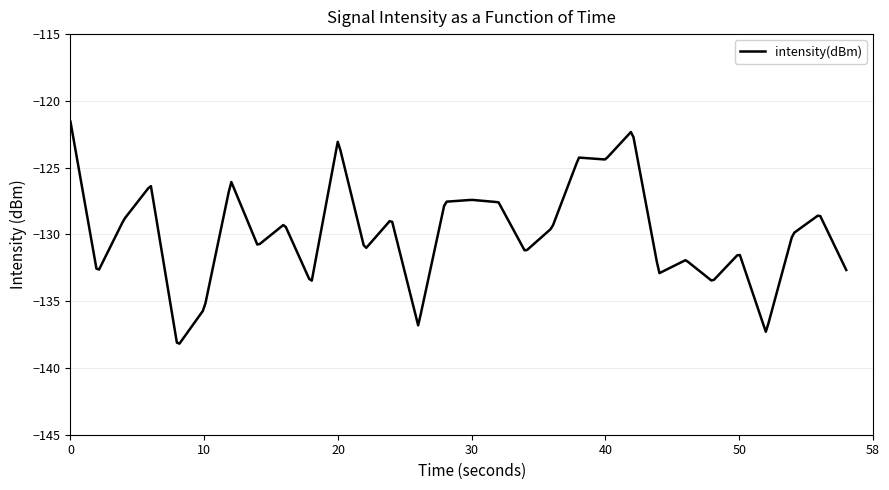

Count the number of data series in this chart.

1